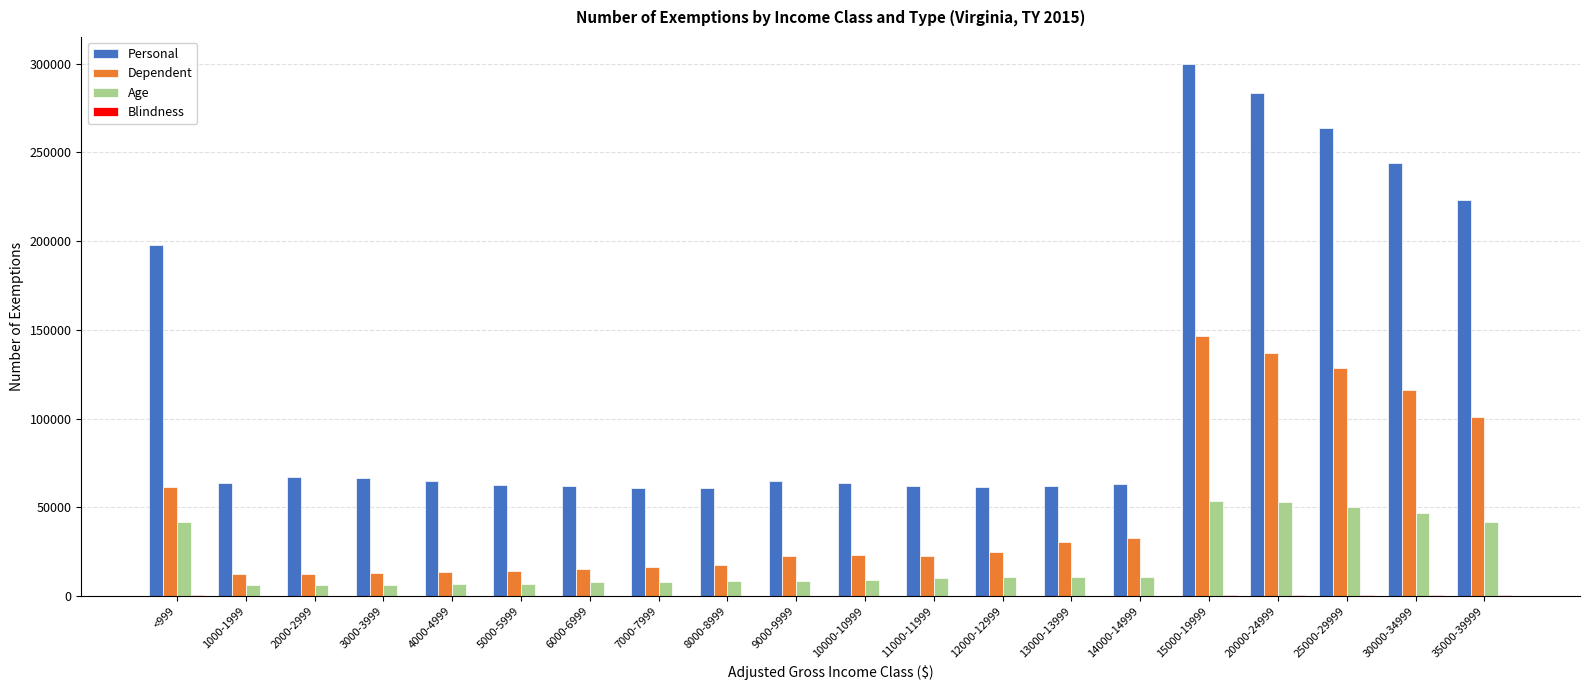

What is the maximum value for Personal?

300055